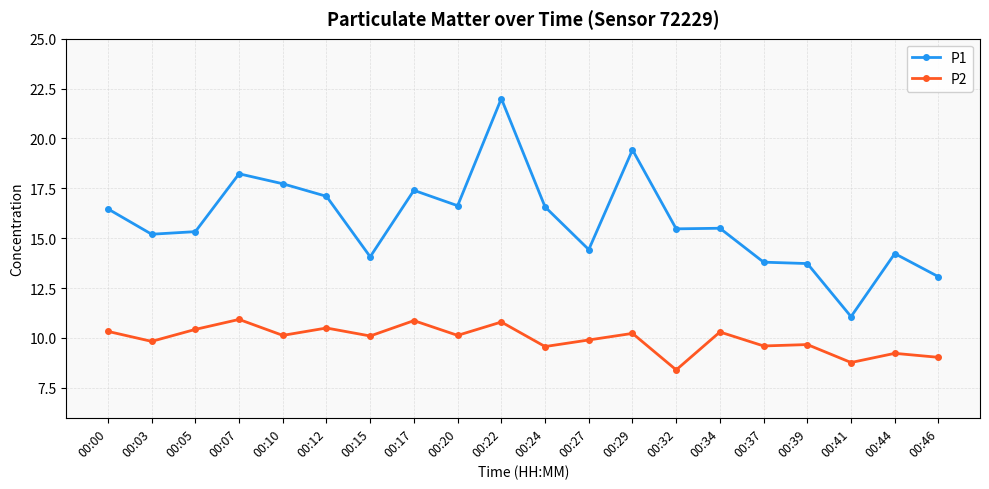

True or false: P2 and P1 intersect in this chart.

False